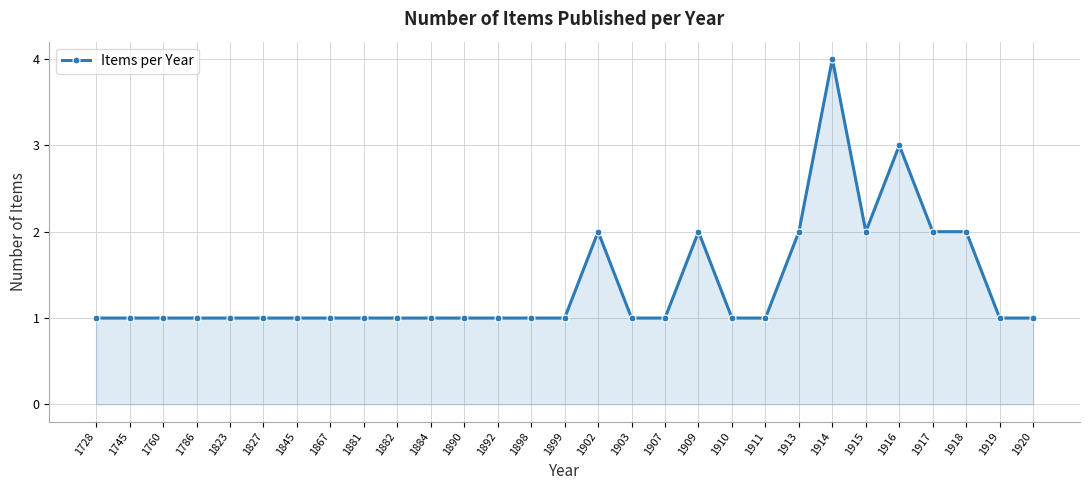

What is the value of the 26th point from the left?

2